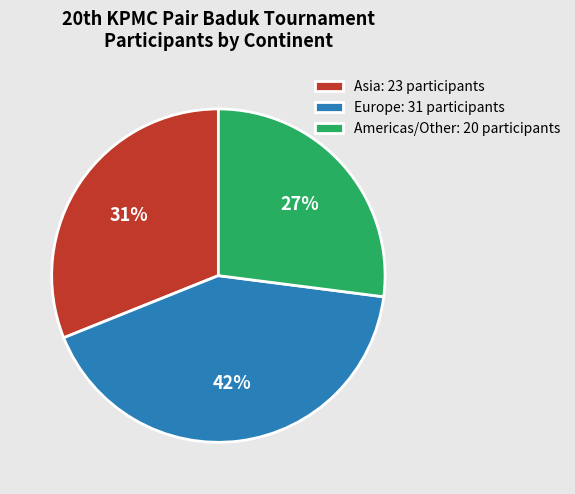

Count the number of slices in the pie.

3